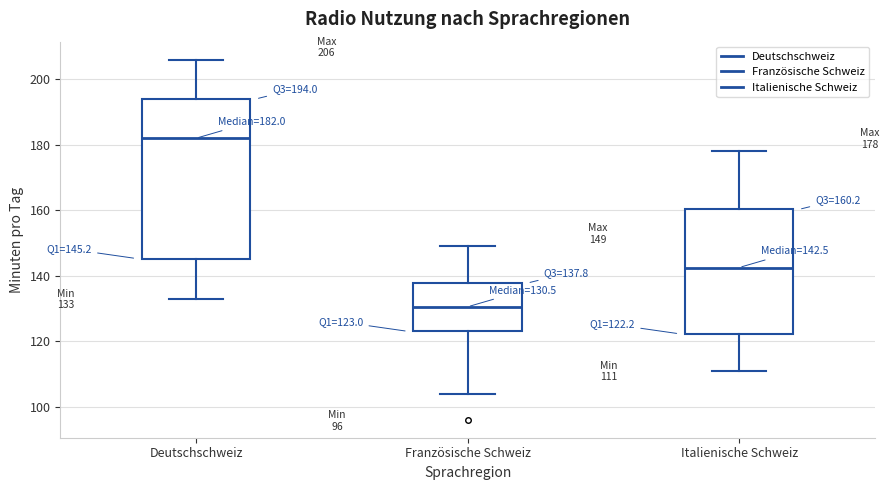

Which box's median line is the highest?

Deutschschweiz